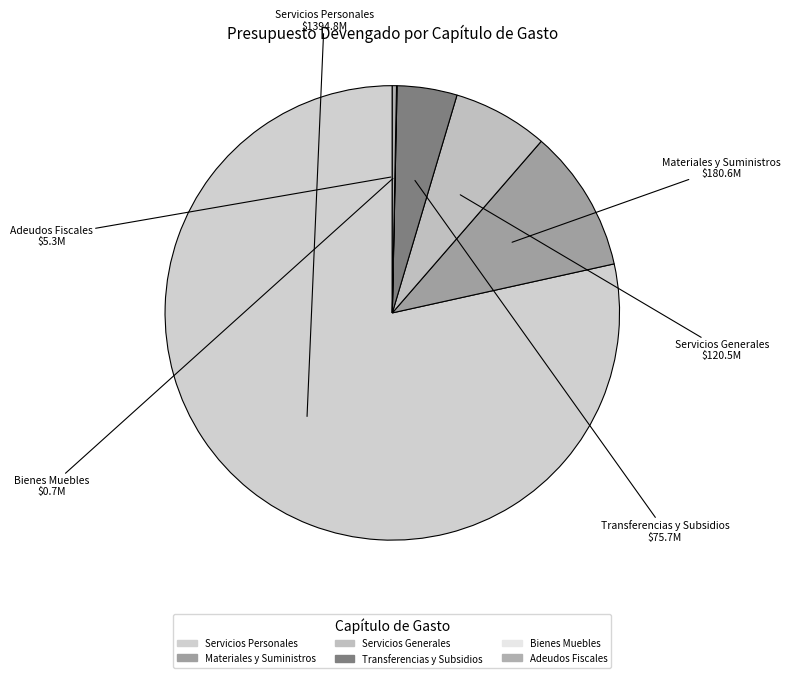

Combined, do Servicios Generales and Servicios Personales account for over 50%?

Yes